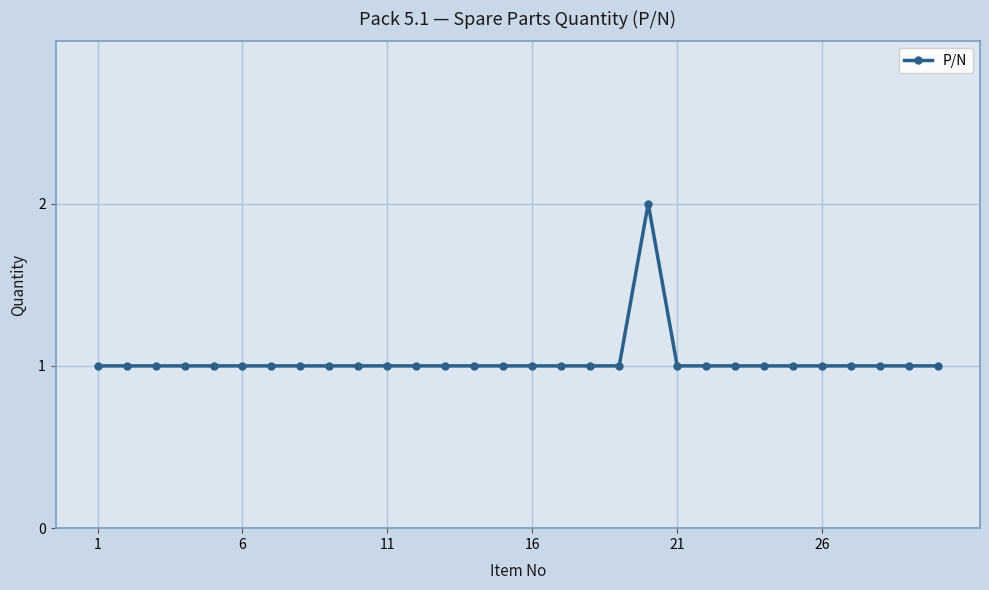

Reading right to left, what are all the values shown in this chart?

1	1	1	1	1	1	1	1	1	1	2	1	1	1	1	1	1	1	1	1	1	1	1	1	1	1	1	1	1	1